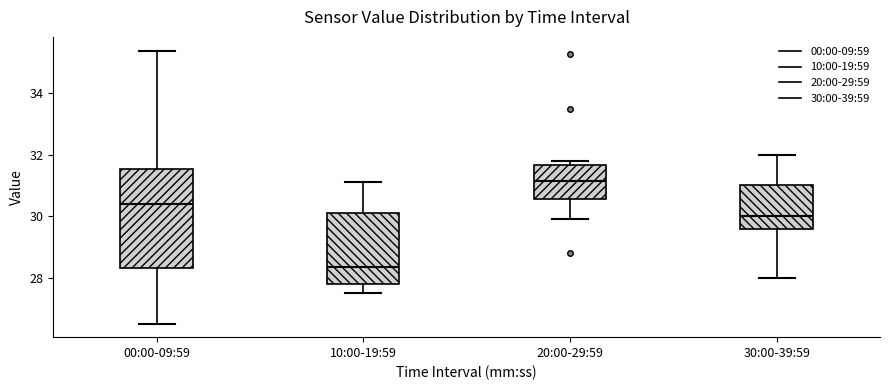

Which box is the tallest, from its lower edge to its upper edge?

00:00-09:59